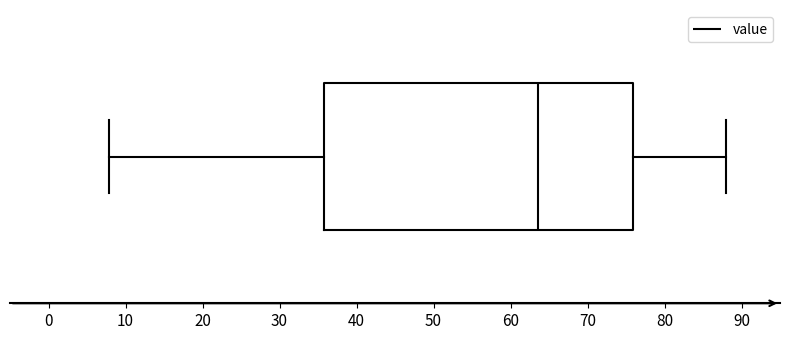

Read this box plot against the x-axis: the position of the median line, the range covered by the box, and the ends of both whiskers. The values are not printed on the chart, so give them approximately, as read against the axis.

median 64, box 36 to 76, whiskers 8 to 88